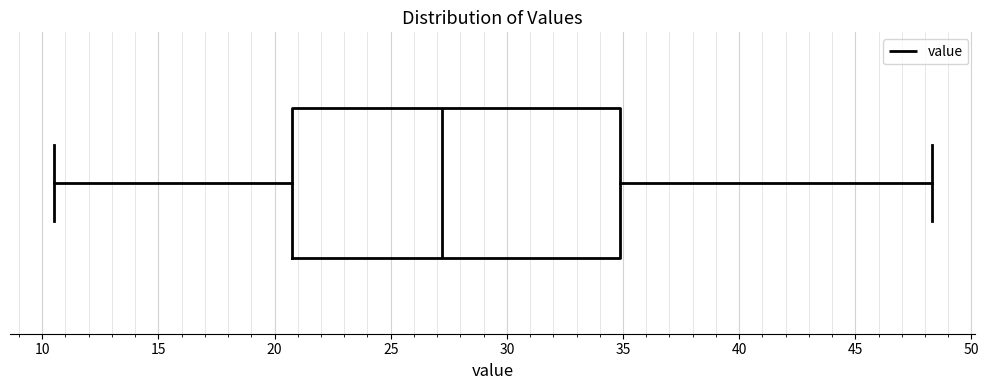

Read this box plot against the x-axis: the position of the median line, the range covered by the box, and the ends of both whiskers. The values are not printed on the chart, so give them approximately, as read against the axis.

median 27.0, box 21.0 to 35.0, whiskers 10.5 to 48.5